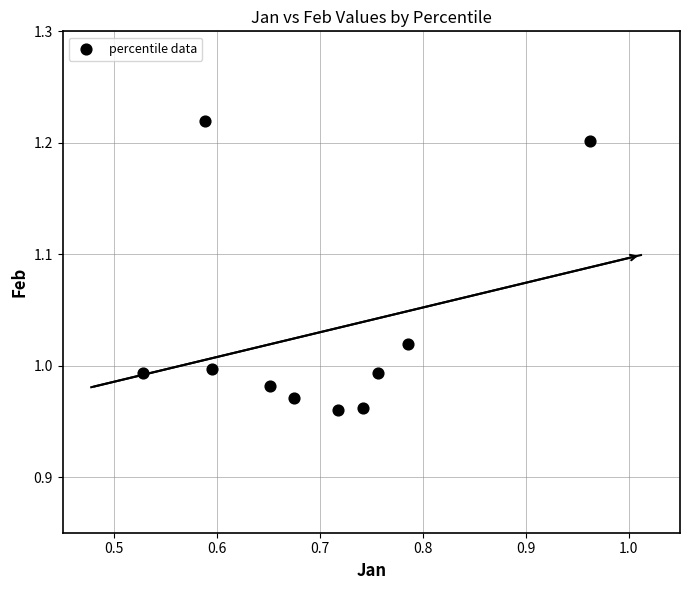

What is the range of Y values (max minus min)?

0.3